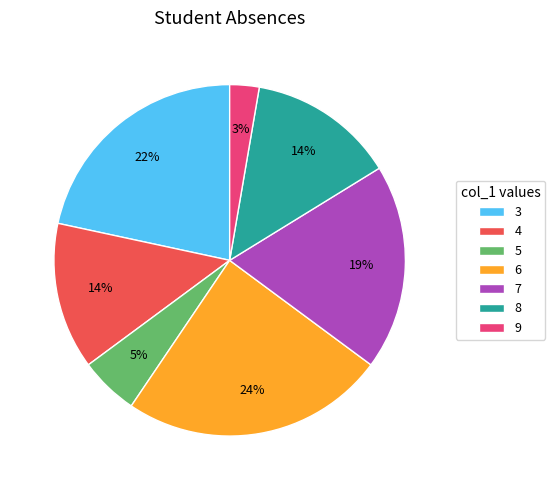

Which has a higher value, 3 or 5?

3